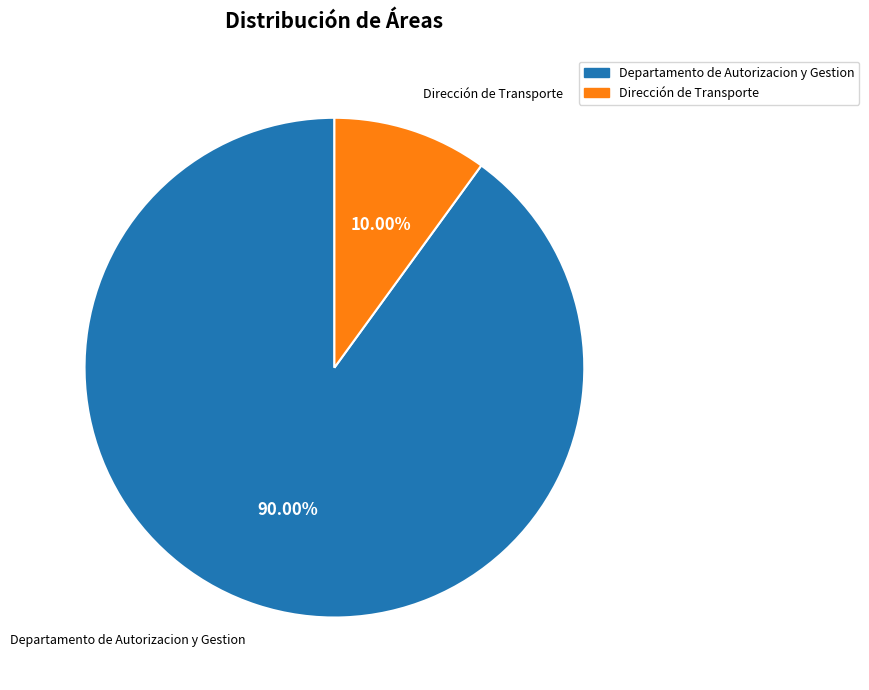

Is it true that Departamento de Autorizacion y Gestion is 90% of the pie?

True